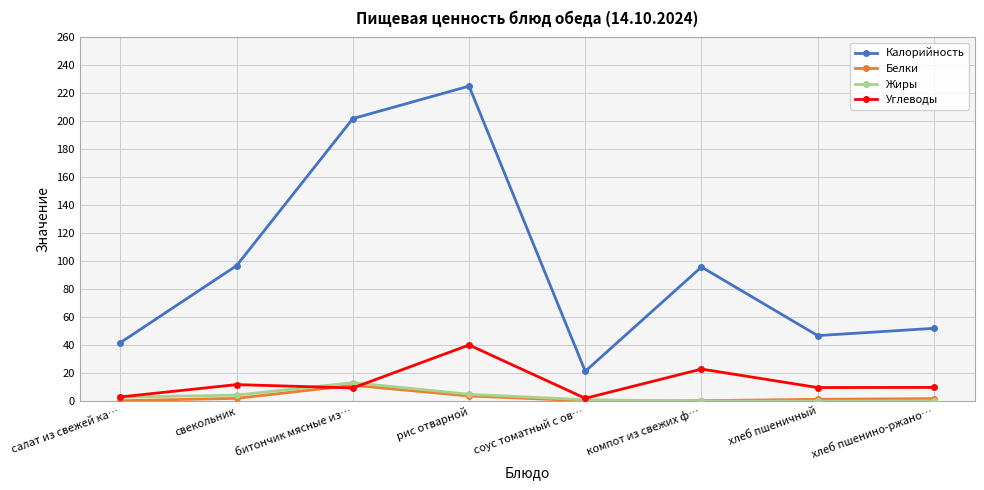

True or false: Углеводы has a value of 40.3 at рис отварной.

True